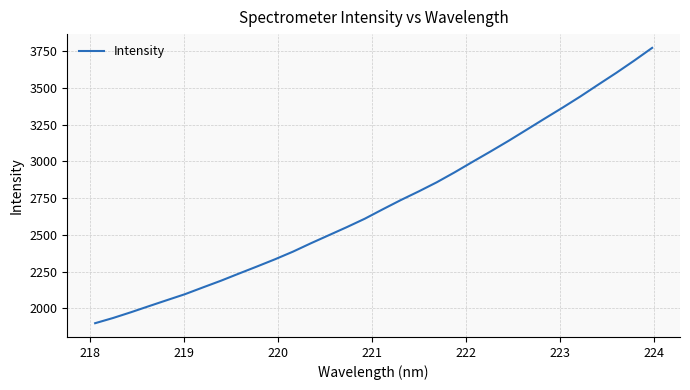

What is the difference between the maximum and minimum values?

1872.3